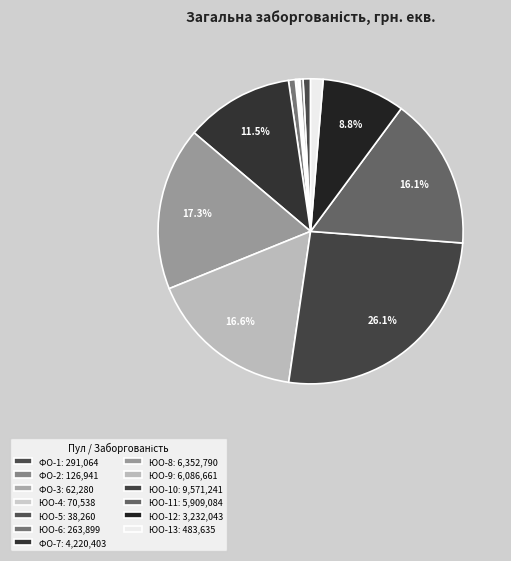

How many slices are in this pie chart?

13